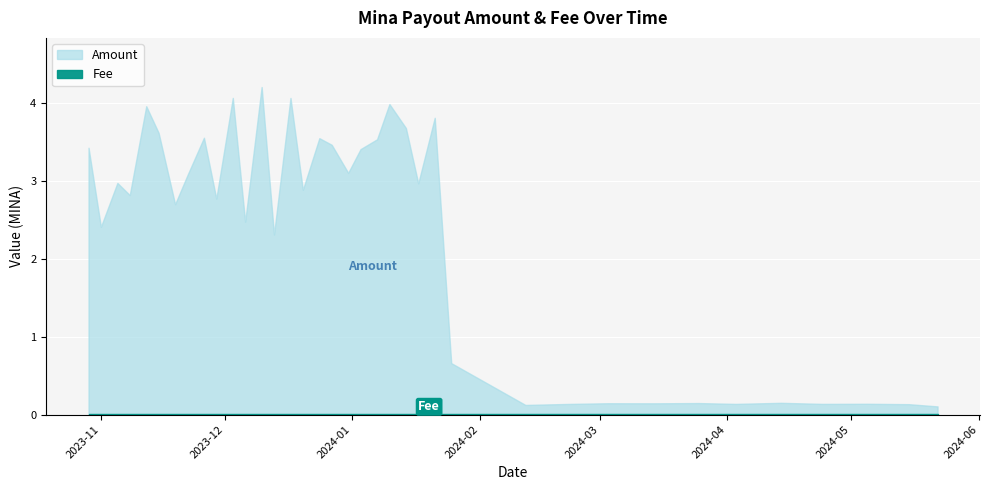

At which category does the data reach its first local peak?

2023-11-05